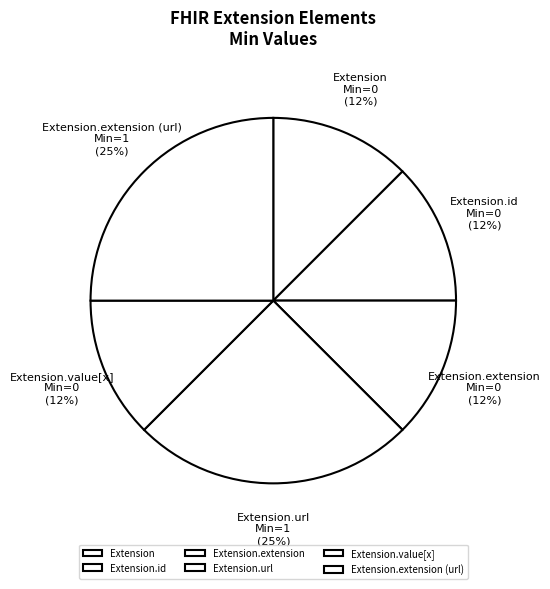

How many segments does this pie chart have?

6